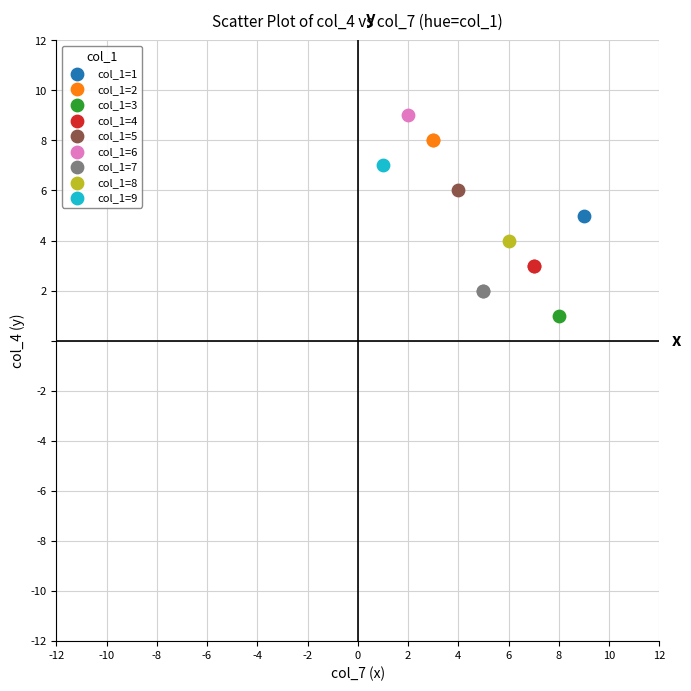

Which series reaches the minimum Y coordinate?

col_1=3